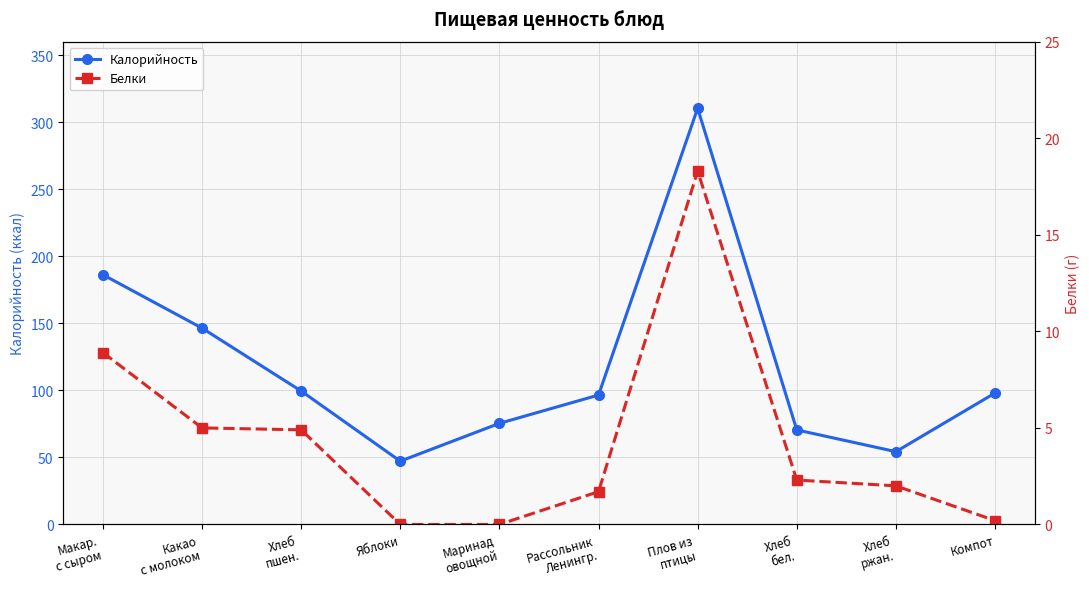

Where is the first local minimum for Калорийность?

Яблоки